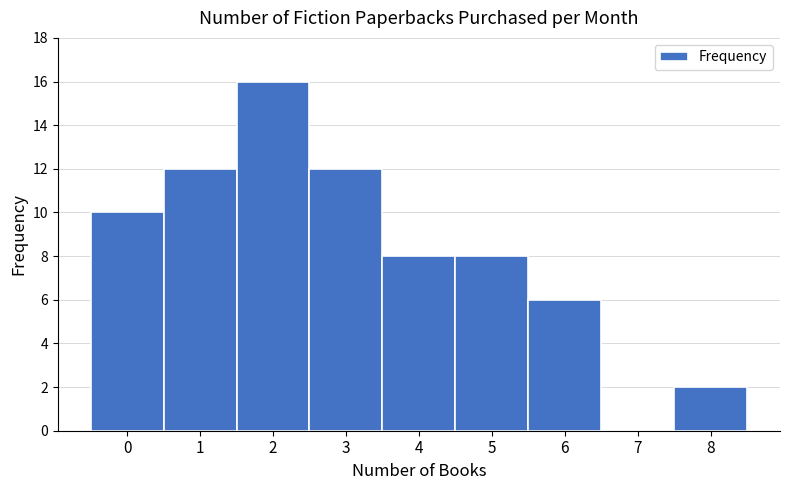

Reading left to right, list every bar in this chart as the range it spans on the x-axis followed by its height. The values are not printed on the chart, so give them approximately, as read against the axis.

-0.5 to 0.5: 10
0.5 to 1.5: 12
1.5 to 2.5: 16
2.5 to 3.5: 12
3.5 to 4.5: 8
4.5 to 5.5: 8
5.5 to 6.5: 6
6.5 to 7.5: 0
7.5 to 8.5: 2